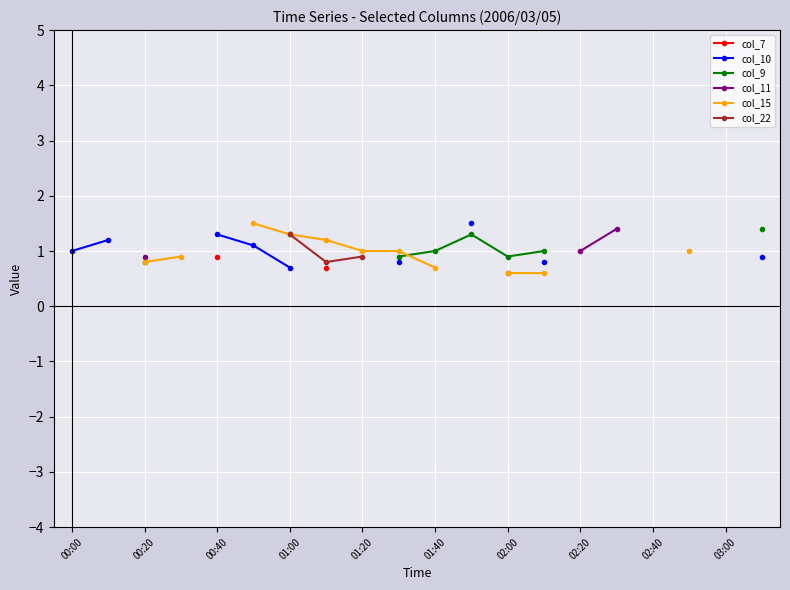

What is the approximate value of col_15 at 13?

0.6